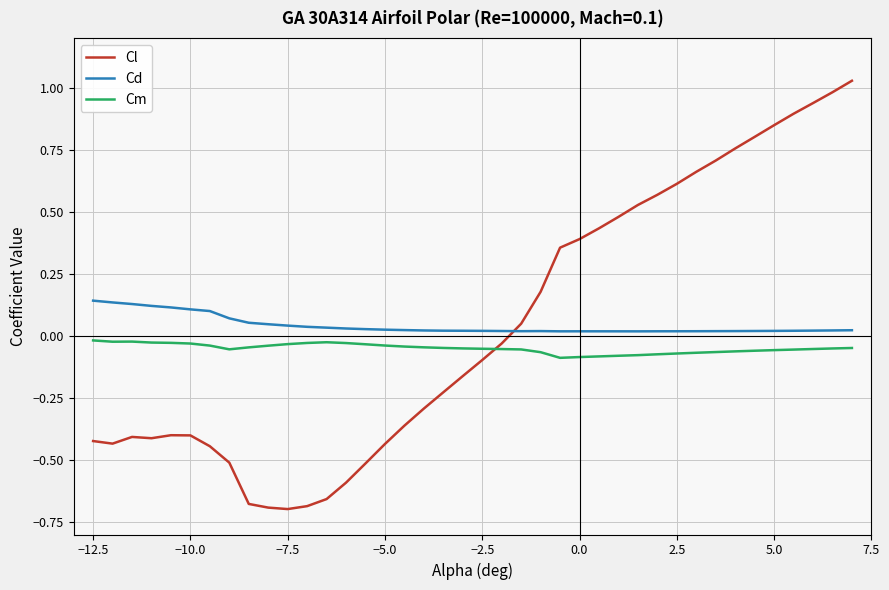

True or false: Cd and Cm cross at least once.

False